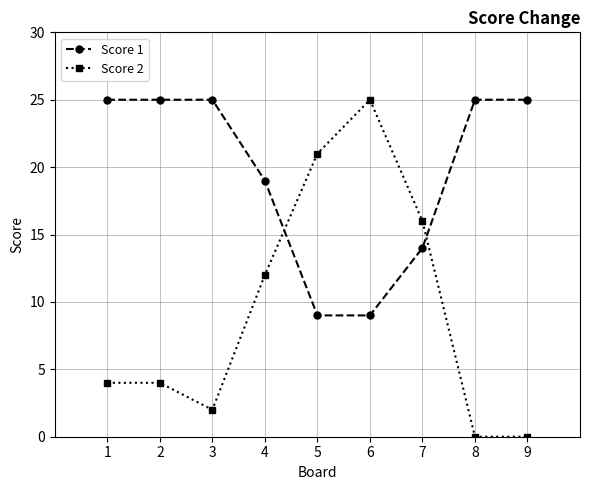

Is the value of Score 2 at 9 greater than the value of Score 1 at 8?

No